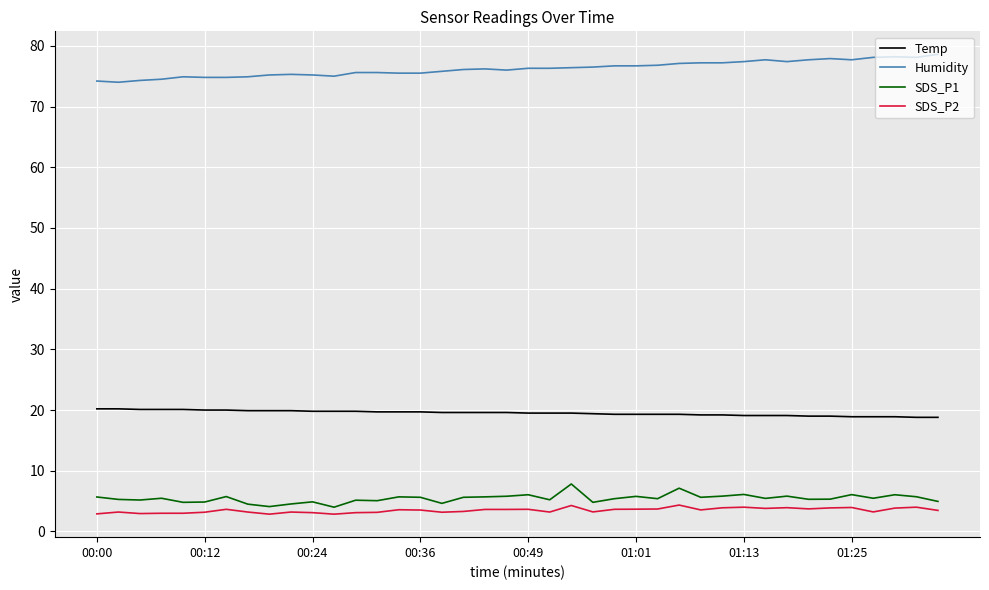

What are all the series names shown in the legend?

Temp, Humidity, SDS_P1, SDS_P2